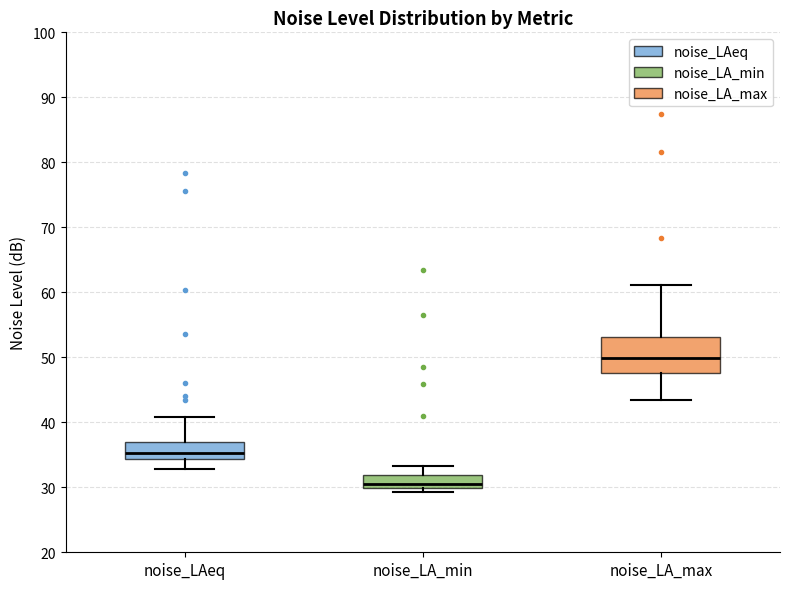

Which box is the tallest, from its lower edge to its upper edge?

noise_LA_max